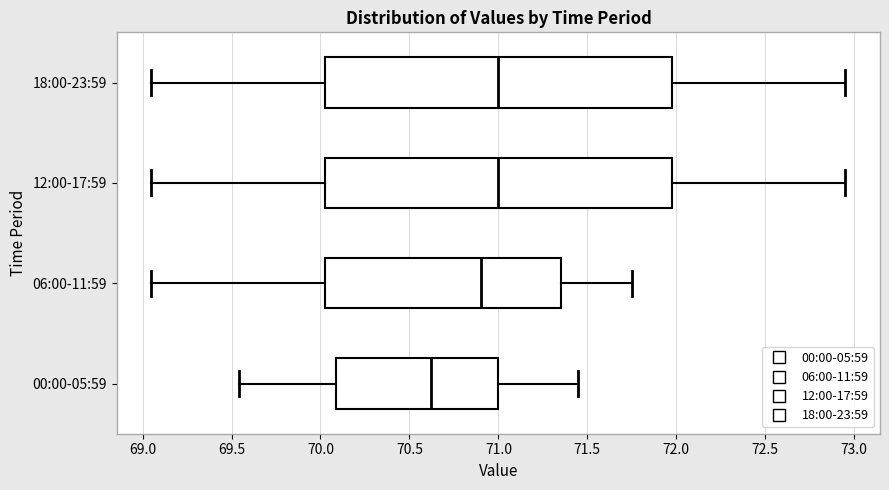

Reading bottom to top, transcribe this box plot: for each box, give where its median line is, the range the box spans, and where its two whiskers end, as read against the x-axis. The values are not printed on the chart, so give them approximately, as read against the axis.

00:00-05:59: median 70.60, box 70.10 to 71.00, whiskers 69.55 to 71.45
06:00-11:59: median 70.90, box 70.05 to 71.35, whiskers 69.05 to 71.75
12:00-17:59: median 71.00, box 70.05 to 72.00, whiskers 69.05 to 72.95
18:00-23:59: median 71.00, box 70.05 to 72.00, whiskers 69.05 to 72.95